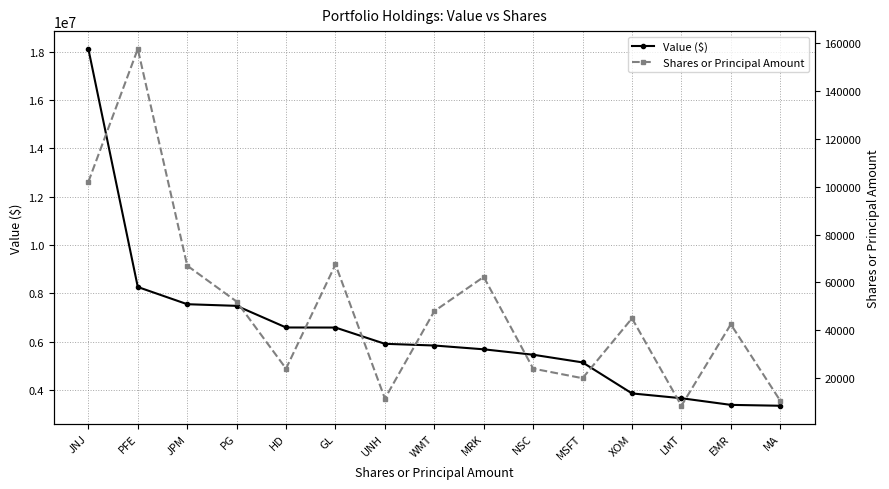

How many series are shown in this chart?

2